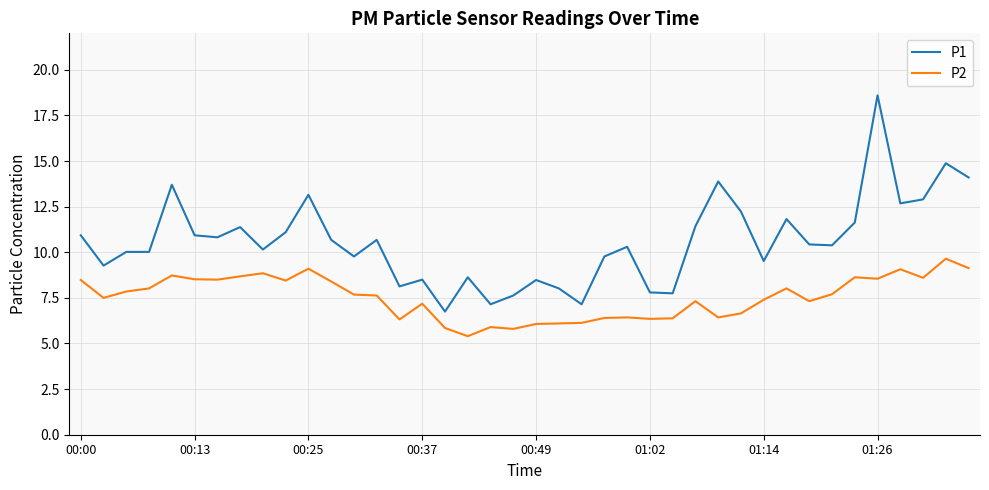

What is the smallest value displayed?

5.4